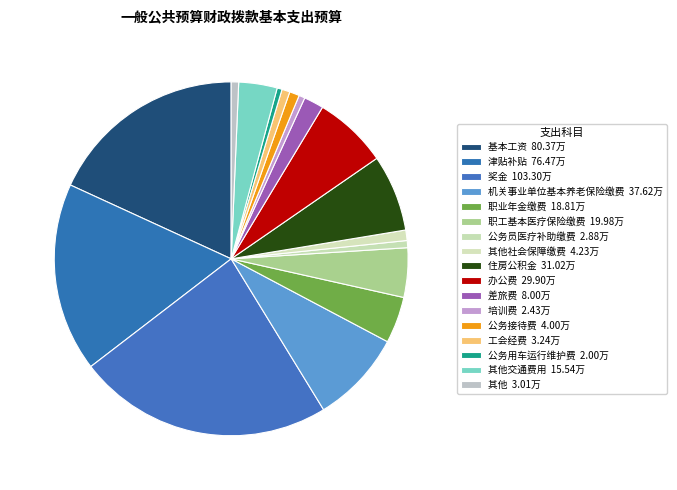

How many segments does this pie chart have?

17